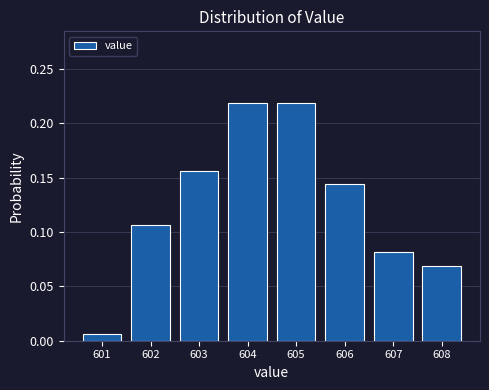

How tall is the bar that spans 606.5 to 607.5 on the x-axis? The values are not printed on the chart, so give them approximately, as read against the axis.

0.080